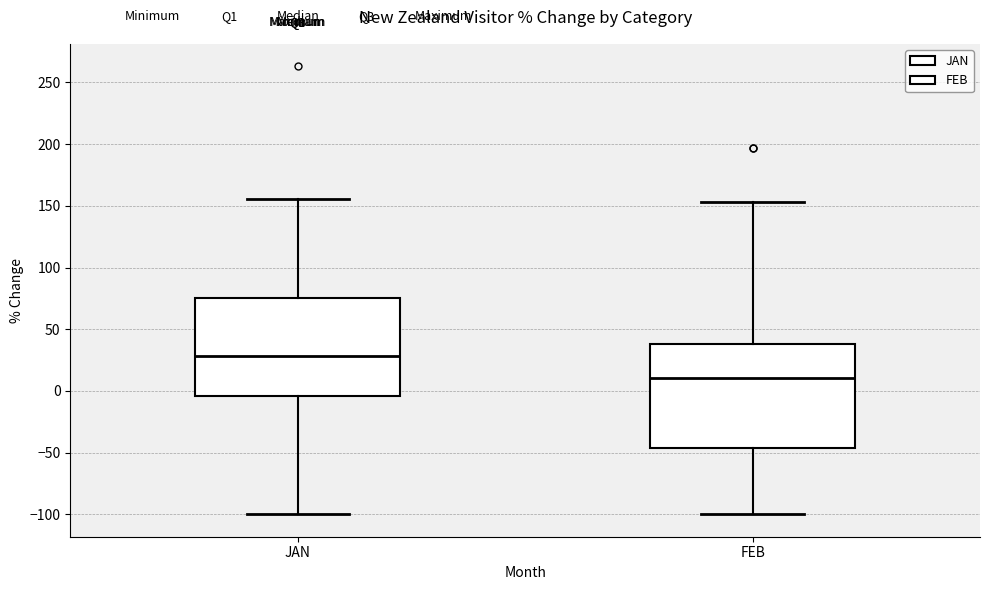

Where does the upper whisker of the box for FEB end on the y-axis? The values are not printed on the chart, so give them approximately, as read against the axis.

155